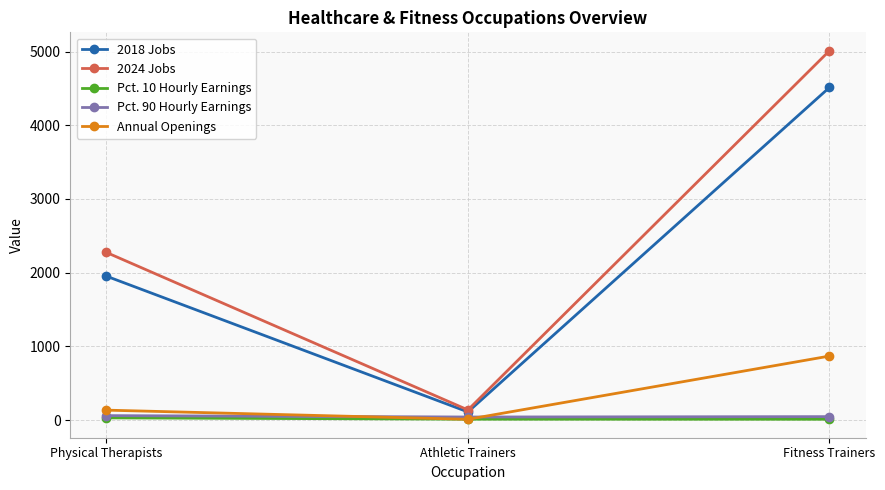

How many lines are shown in the chart?

5